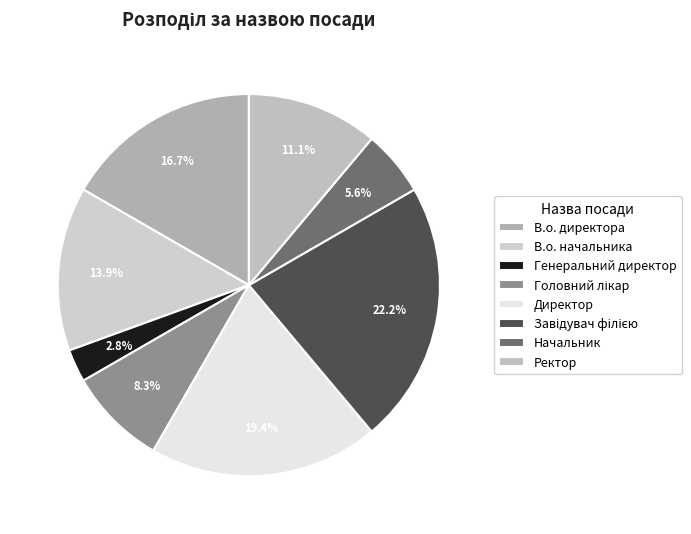

What is the smallest slice in the pie chart?

Генеральний директор